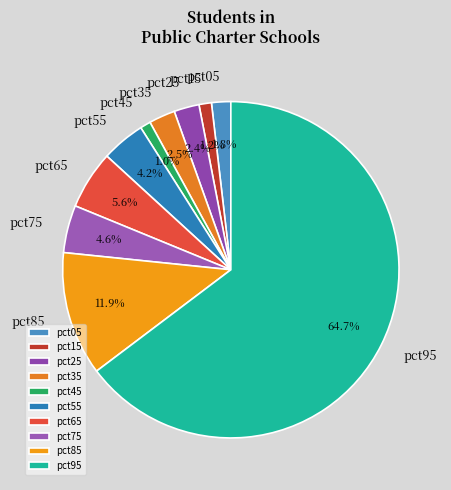

What is the largest slice in the pie chart?

pct95